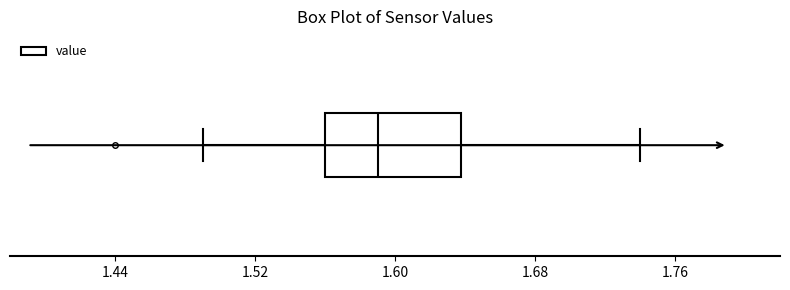

Transcribe this box plot: give where the median line is, the range the box spans, and where the two whiskers end, as read against the x-axis. The values are not printed on the chart, so give them approximately, as read against the axis.

median 1.59, box 1.56 to 1.64, whiskers 1.49 to 1.74